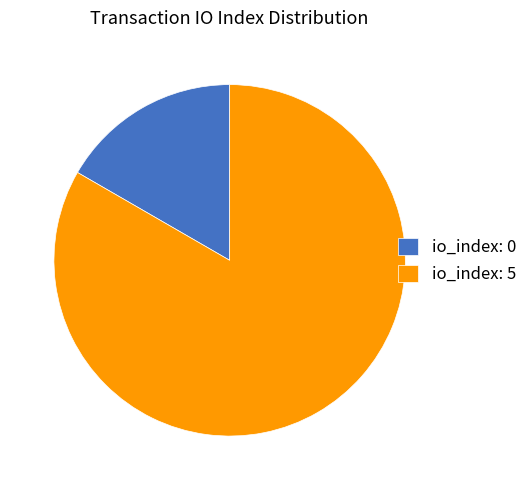

Count the number of slices in the pie.

2